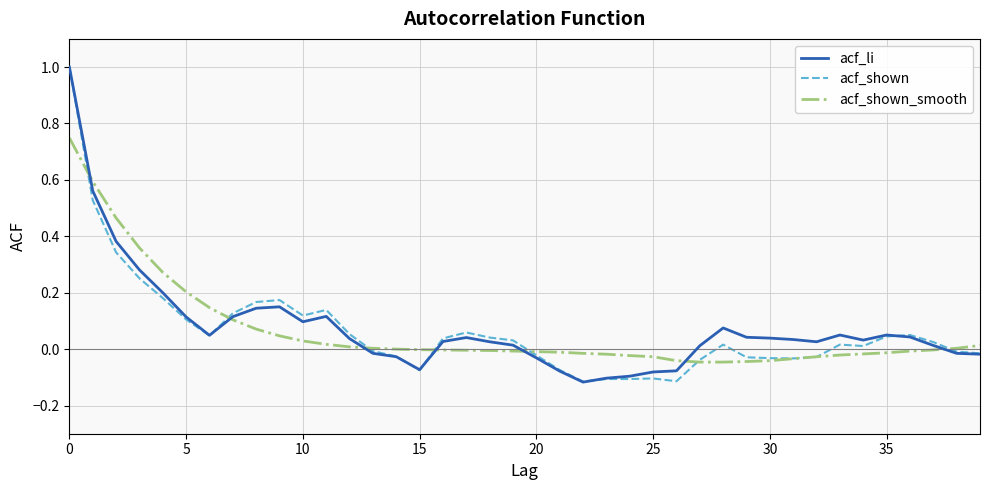

Is it true that acf_li equals 0.1 at 10?

True